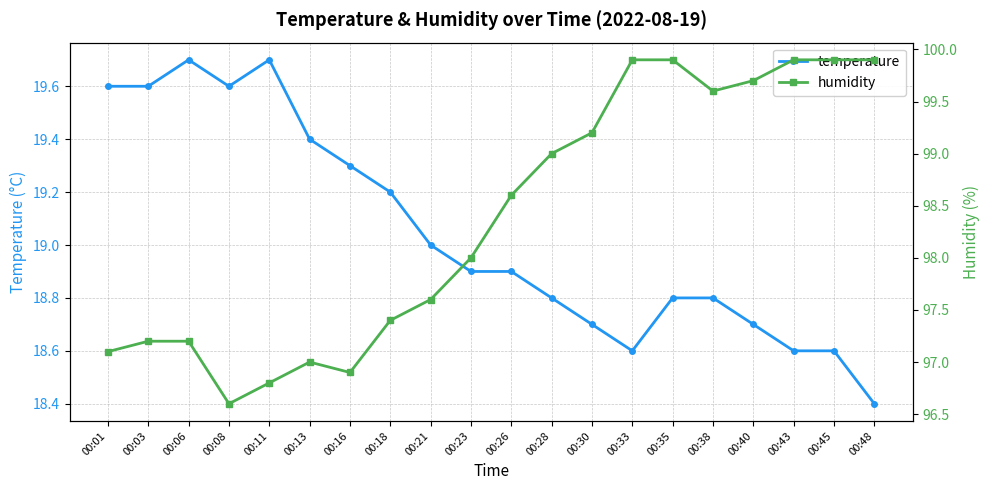

Rank the series by their maximum value, from highest to lowest.

humidity, temperature